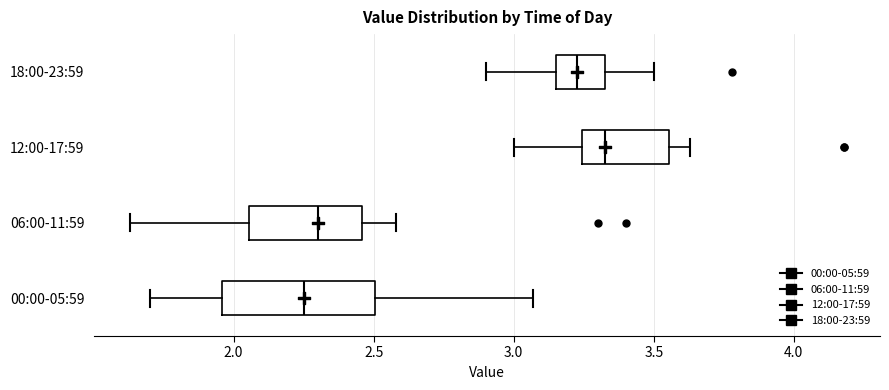

Reading bottom to top, transcribe this box plot: for each box, give where its median line is, the range the box spans, and where its two whiskers end, as read against the x-axis. The values are not printed on the chart, so give them approximately, as read against the axis.

00:00-05:59: median 2.25, box 1.95 to 2.50, whiskers 1.70 to 3.05
06:00-11:59: median 2.30, box 2.05 to 2.45, whiskers 1.65 to 2.60
12:00-17:59: median 3.35, box 3.25 to 3.55, whiskers 3.00 to 3.65
18:00-23:59: median 3.25, box 3.15 to 3.35, whiskers 2.90 to 3.50